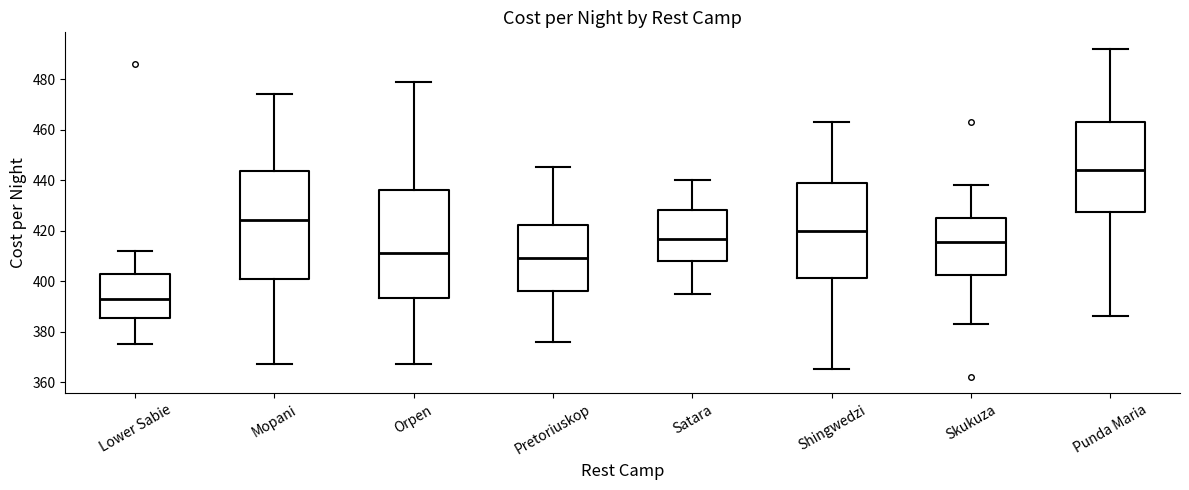

Reading left to right, transcribe this box plot: for each box, give where its median line is, the range the box spans, and where its two whiskers end, as read against the y-axis. The values are not printed on the chart, so give them approximately, as read against the axis.

Lower Sabie: median 394, box 386 to 402, whiskers 376 to 412
Mopani: median 424, box 402 to 444, whiskers 368 to 474
Orpen: median 412, box 394 to 436, whiskers 368 to 480
Pretoriuskop: median 410, box 396 to 422, whiskers 376 to 446
Satara: median 416, box 408 to 428, whiskers 396 to 440
Shingwedzi: median 420, box 402 to 438, whiskers 366 to 464
Skukuza: median 416, box 402 to 426, whiskers 384 to 438
Punda Maria: median 444, box 428 to 464, whiskers 386 to 492